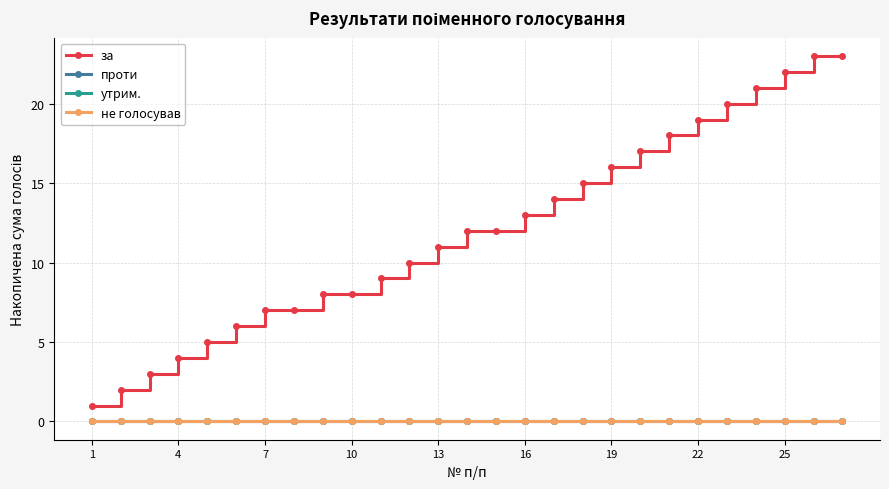

Which series has the largest total across all categories?

за